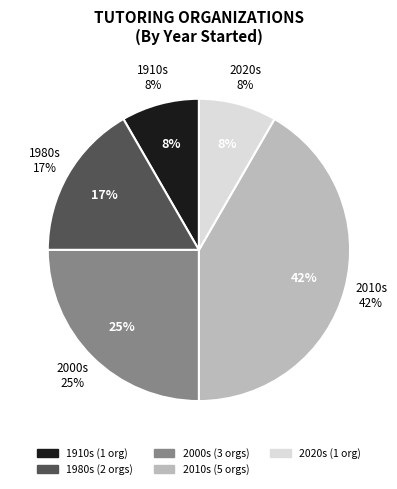

Does any single category account for the majority?

No